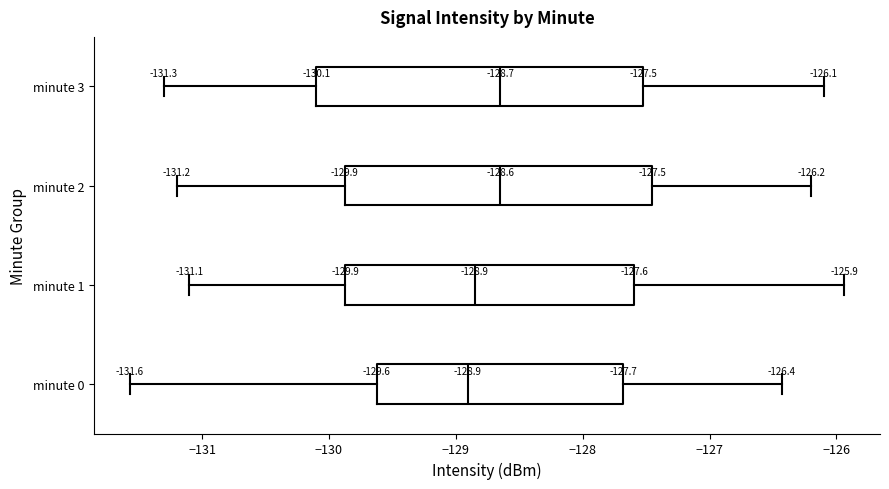

Comparing the boxes themselves (not the whiskers), which one is the widest?

minute 3